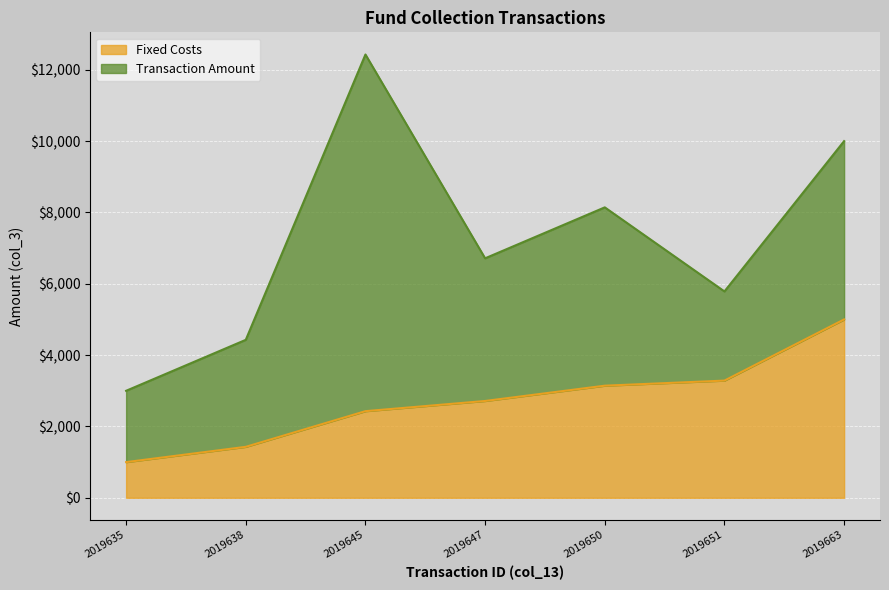

What is the difference between the maximum and minimum values?

4000.0